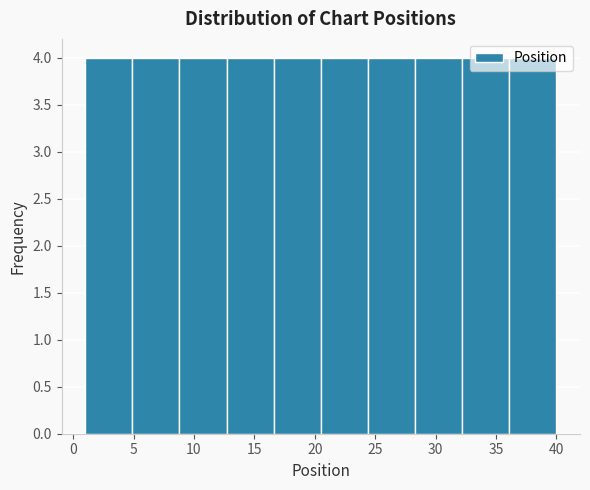

Reading left to right, list every bar in this chart as the range it spans on the x-axis followed by its height. Neither the bar edges nor the heights are printed on the chart, so give them approximately, as read against the axes.

1.0 to 4.9: 4
4.9 to 8.8: 4
8.8 to 12.7: 4
12.7 to 16.6: 4
16.6 to 20.5: 4
20.5 to 24.4: 4
24.4 to 28.3: 4
28.3 to 32.2: 4
32.2 to 36.1: 4
36.1 to 40.0: 4